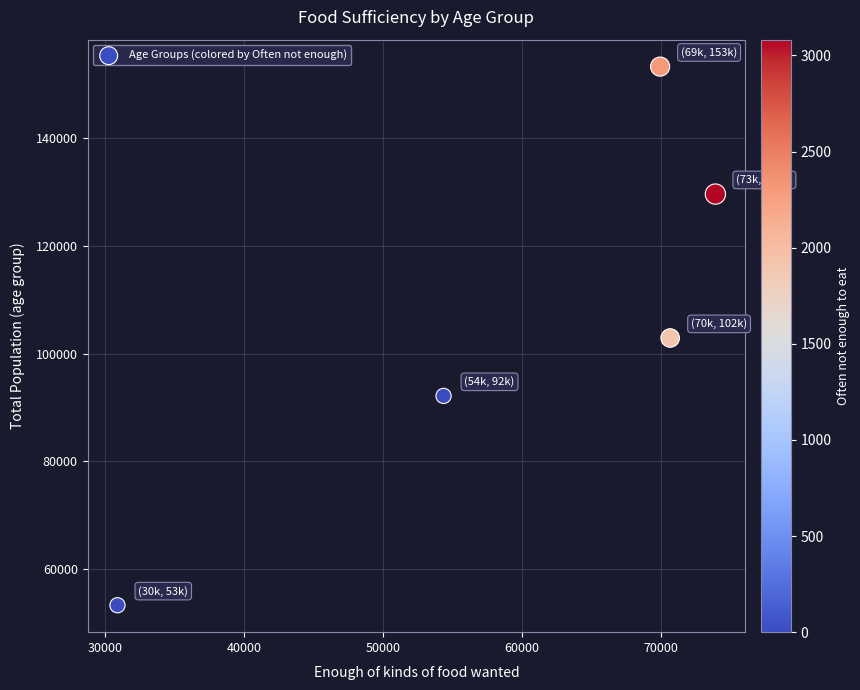

What is the average X value?

59937